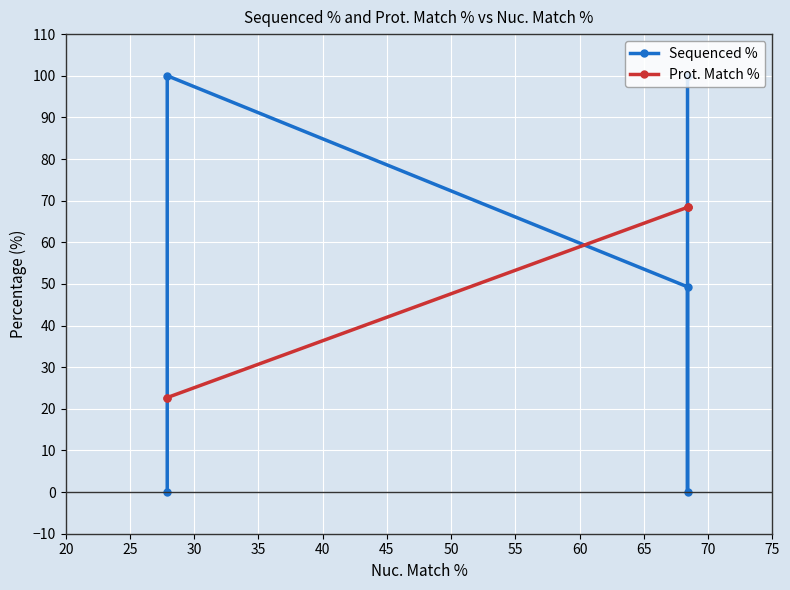

What are all the series names shown in the legend?

Sequenced %, Prot. Match %